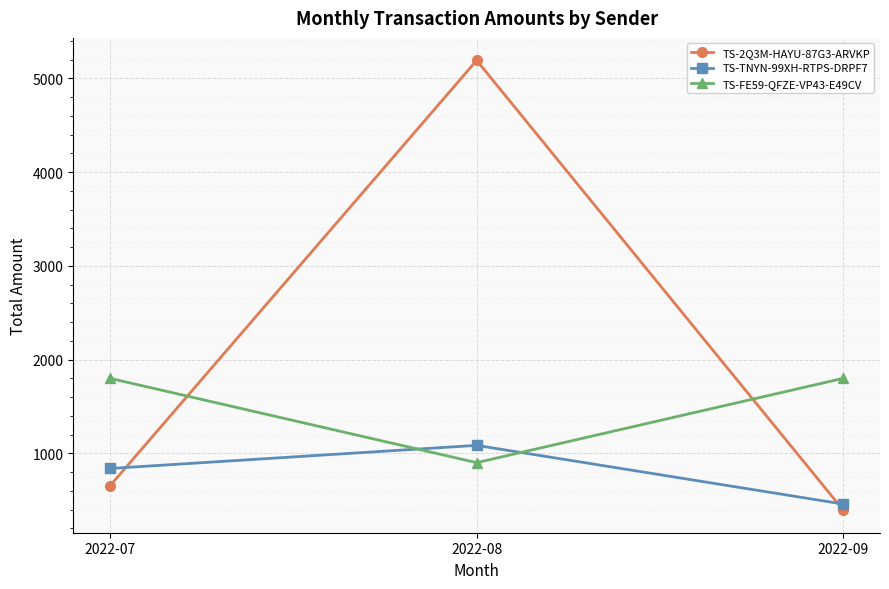

Which series changed the most between 2022-08 and 2022-09?

TS-2Q3M-HAYU-87G3-ARVKP